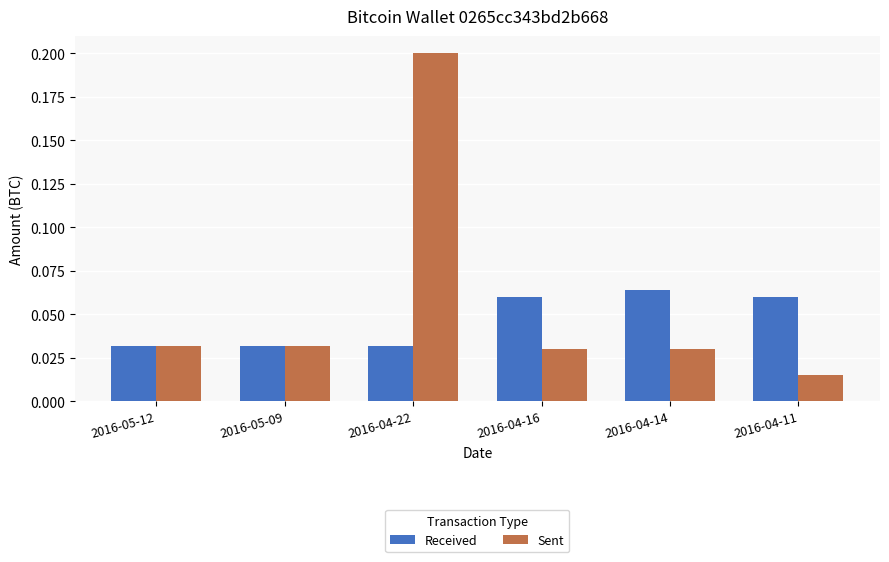

How many bars are there in each group?

2